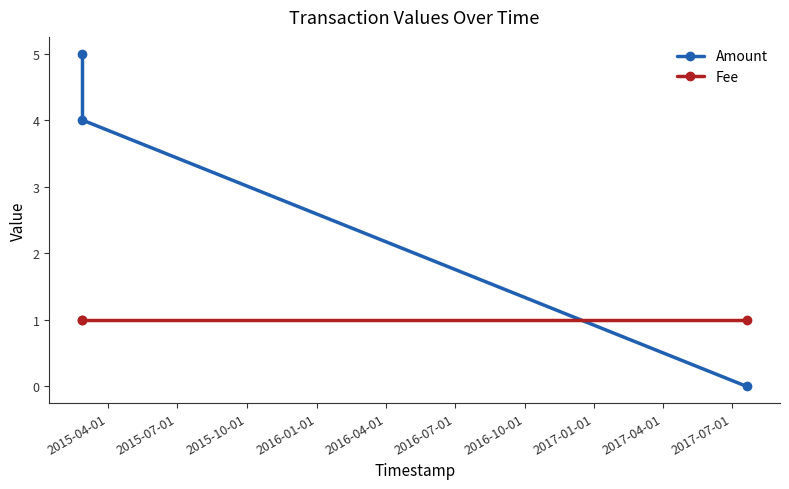

What are all the series names shown in the legend?

Amount, Fee